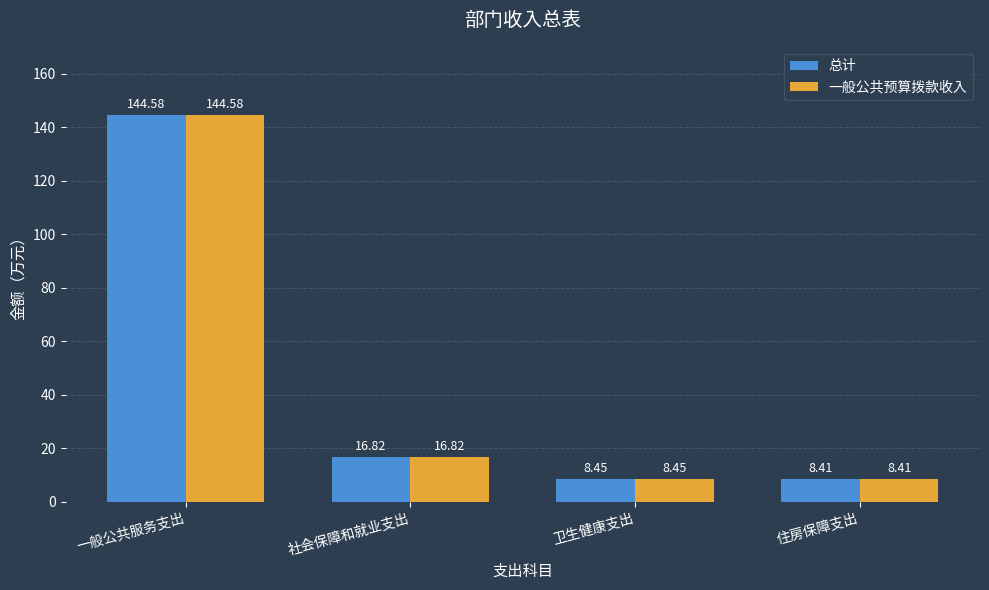

At which label does 一般公共预算拨款收入 reach its peak?

一般公共服务支出